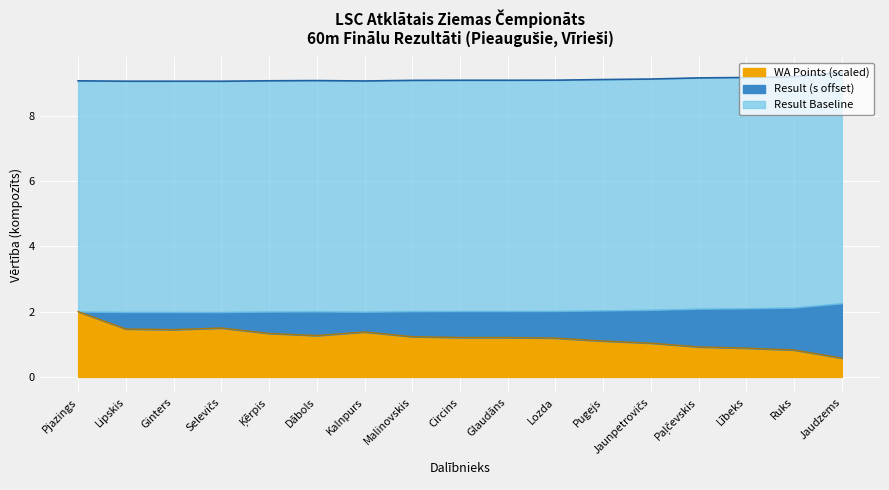

Is it true that the value at Glaudāns is 0.7?

False